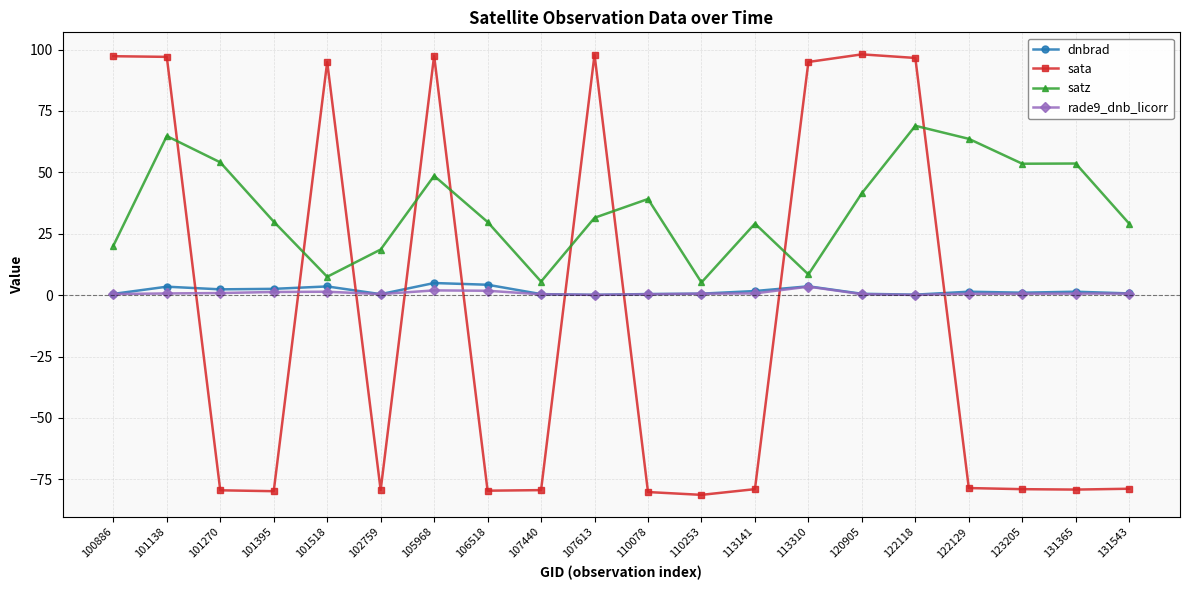

What is the value of the sata point at the 10th from the left?

97.9